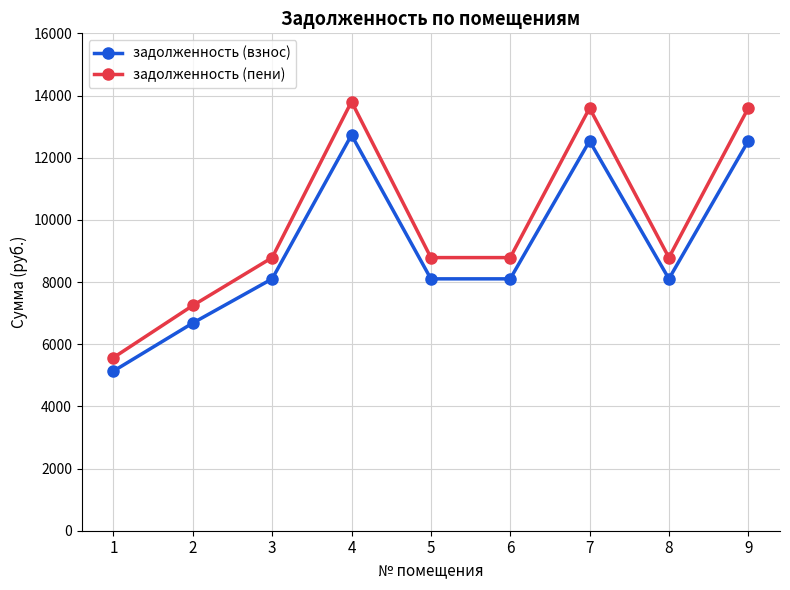

List the series in order of their overall mean, lowest first.

задолженность (взнос), задолженность (пени)